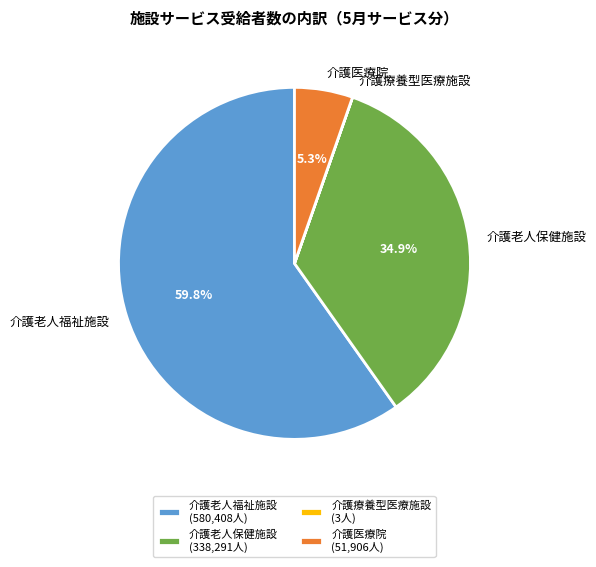

Which has a higher value, 介護老人保健施設 or 介護医療院?

介護老人保健施設